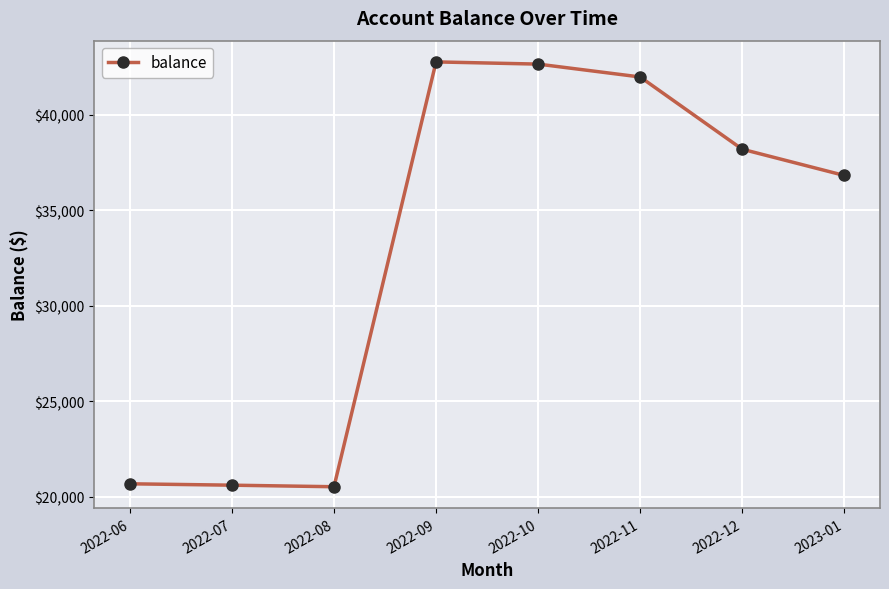

How many values are below 38202?

4